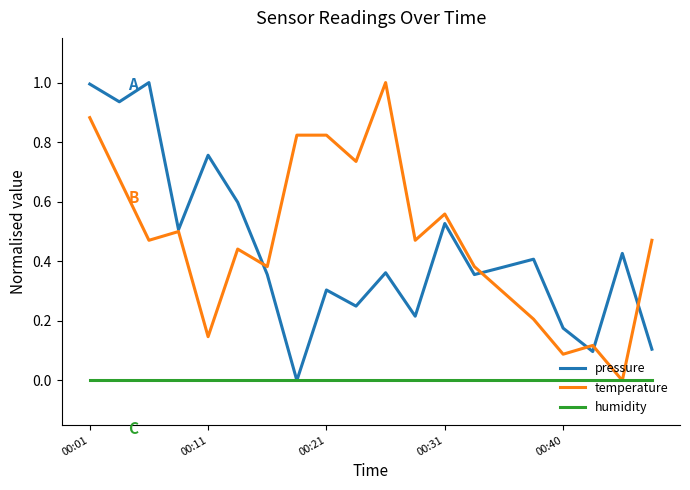

What is the maximum value for temperature?

1.0